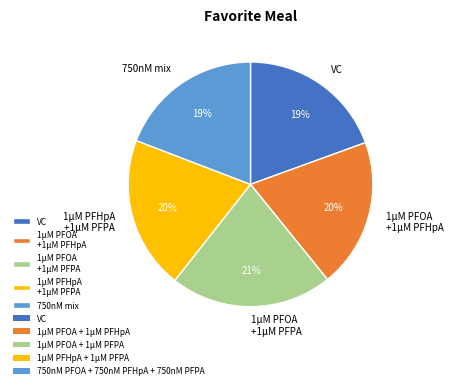

To the nearest percent, what portion does 1μM PFOA +1μM PFHpA represent?

20%